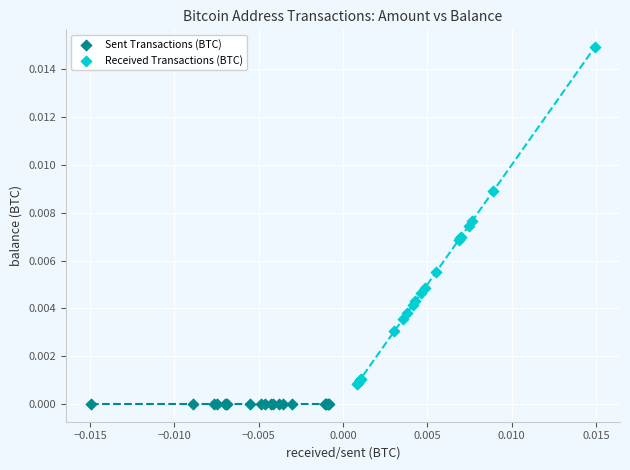

Which series reaches the maximum Y coordinate?

Received Transactions (BTC)